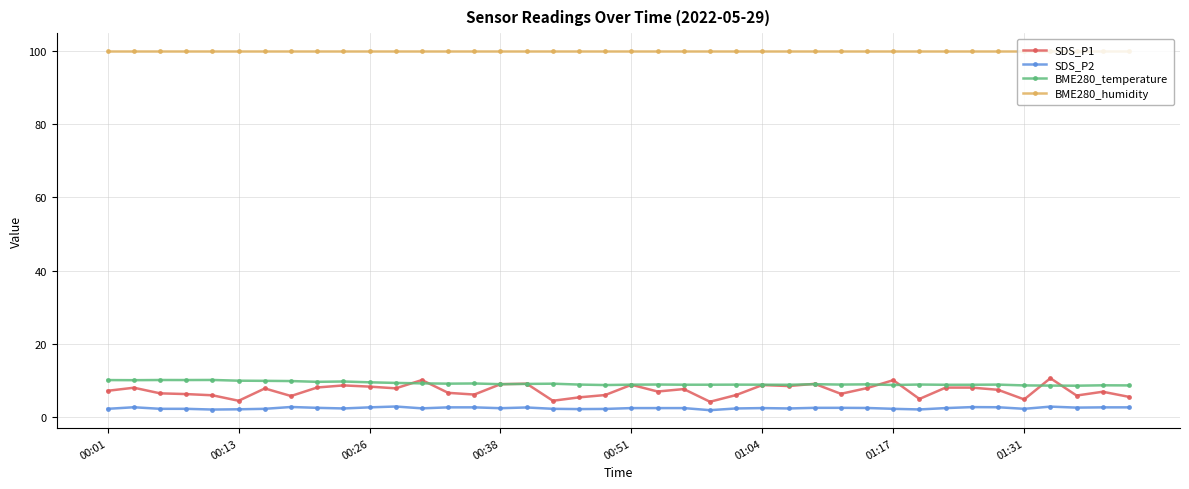

What is the value of the SDS_P1 point at the 34th from the left?

8.0